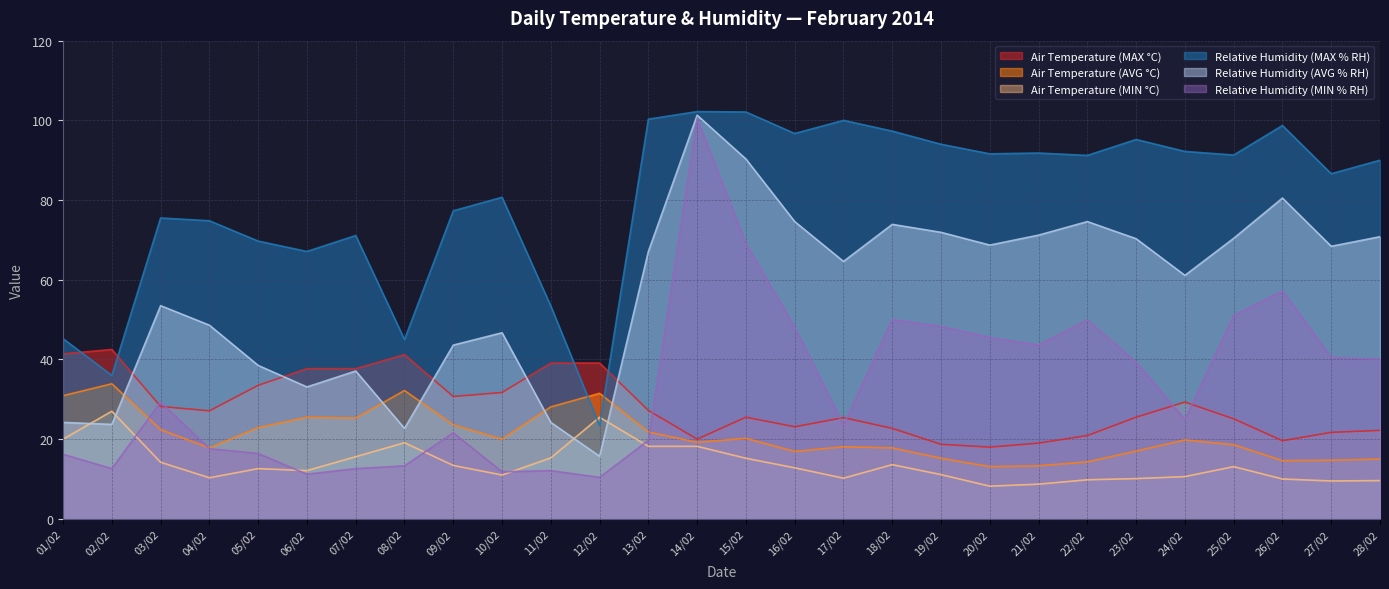

Between 09/02 and 16/02, which series saw the biggest shift?

Relative Humidity (AVG % RH)